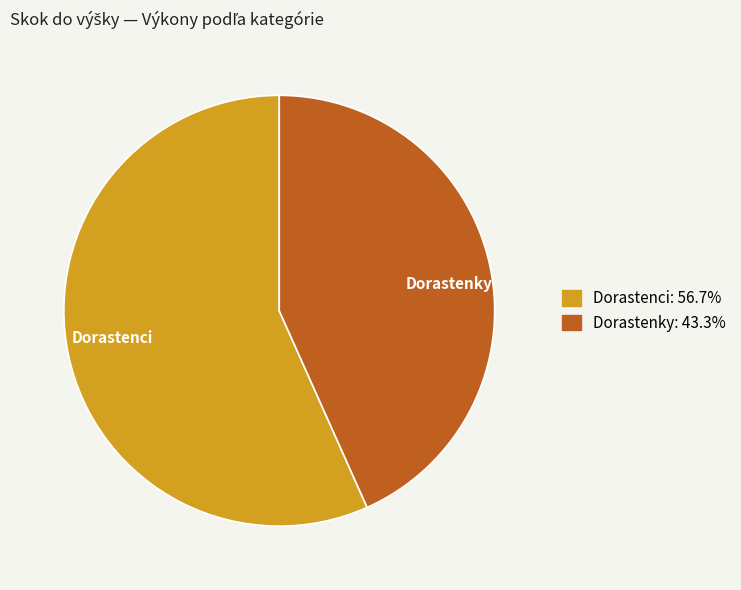

Rank the categories by value from lowest to highest.

Dorastenky, Dorastenci